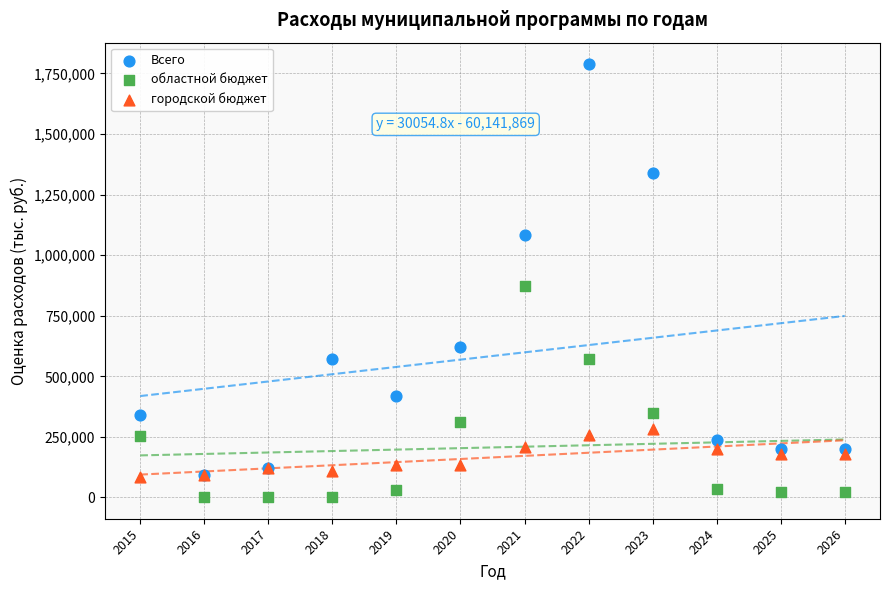

Across all series, what Y value is closest to 894580?

873769.6